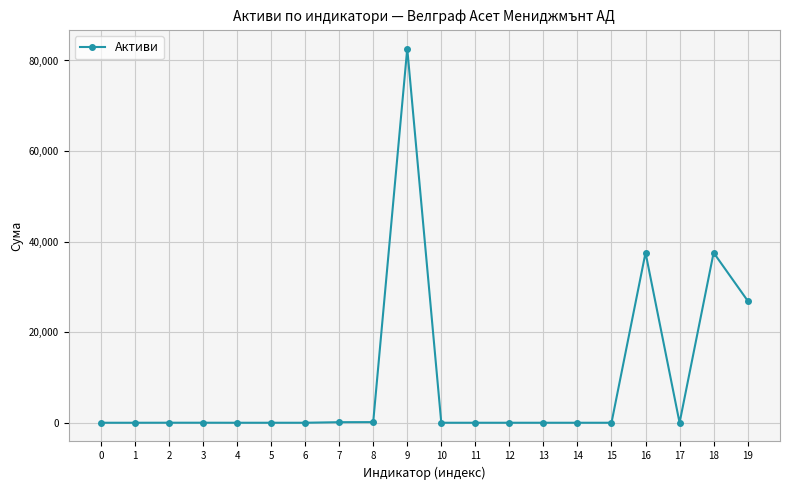

True or false: there are more than 0 points higher than both neighbors.

True